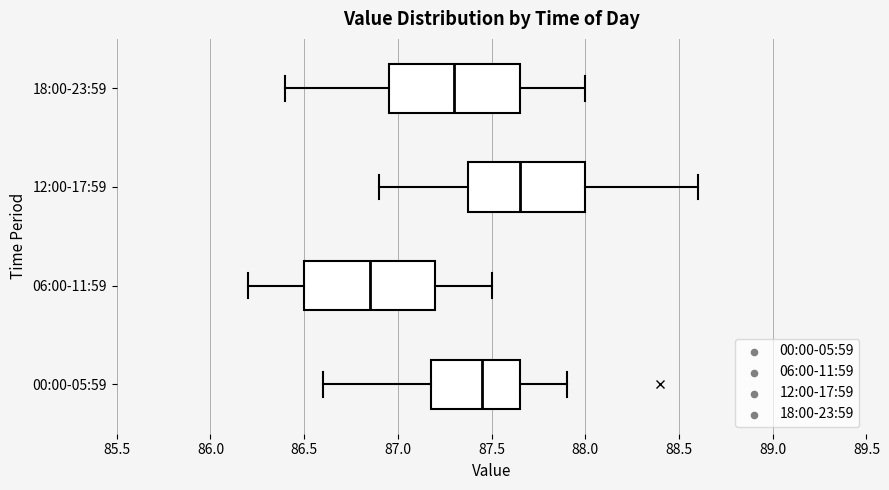

Where is the left edge of the box for 00:00-05:59 on the x-axis? The values are not printed on the chart, so give them approximately, as read against the axis.

87.20